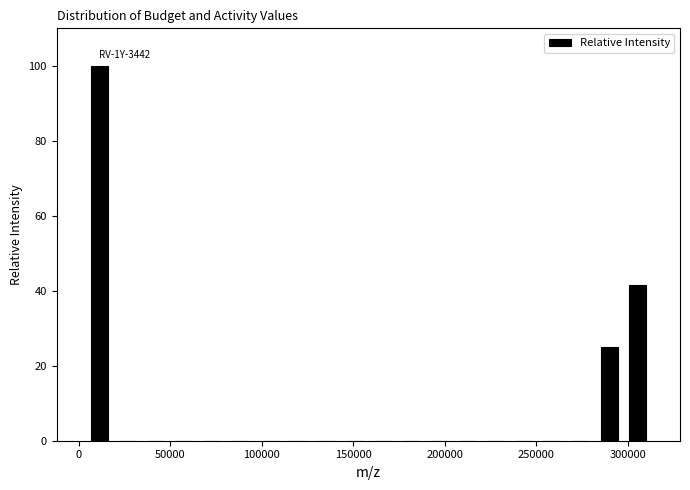

Around what value on the x-axis is the tallest bar? Give the approximate position of its centre, as read against the axis.

10000